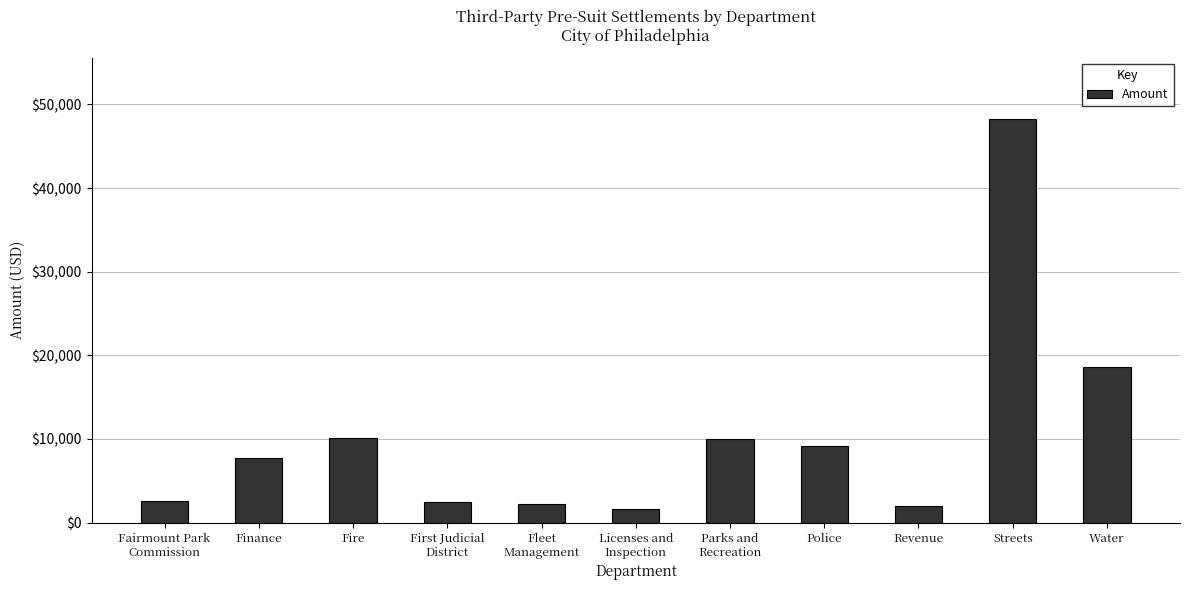

Where does the data first go above 7717?

Finance